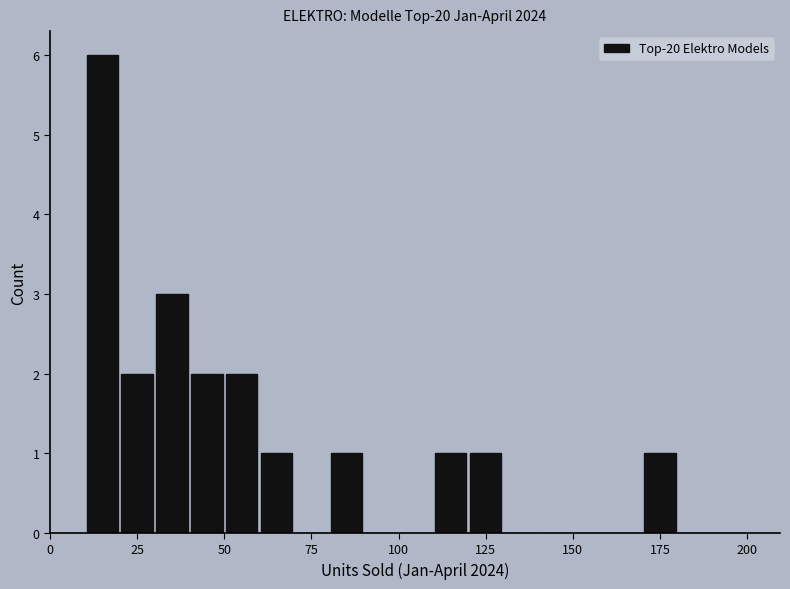

Around what value on the x-axis is the tallest bar? Give the approximate position of its centre, as read against the axis.

15